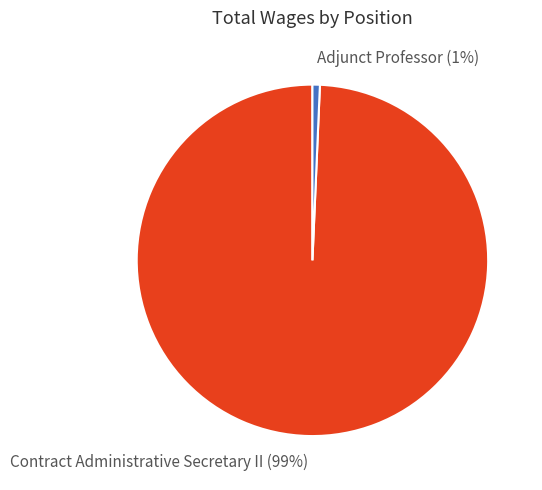

Combined, do Contract Administrative Secretary II and Adjunct Professor account for over 50%?

Yes